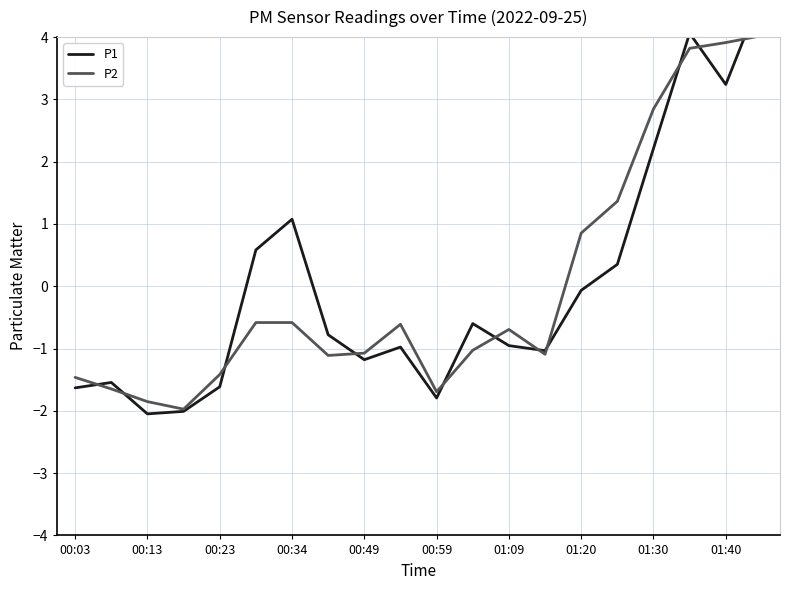

The value of P2 at 00:23 is -2.1. True or false?

False